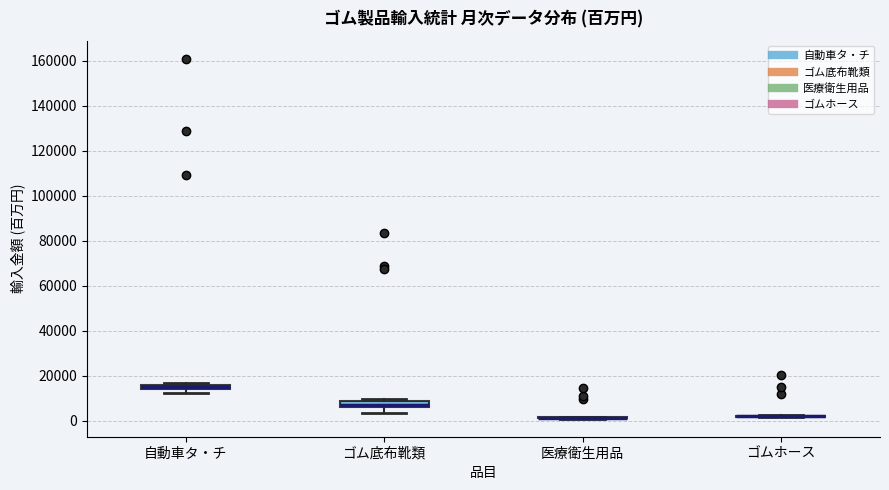

Where is the upper edge of the box for 自動車タ・チ on the y-axis? The values are not printed on the chart, so give them approximately, as read against the axis.

16000